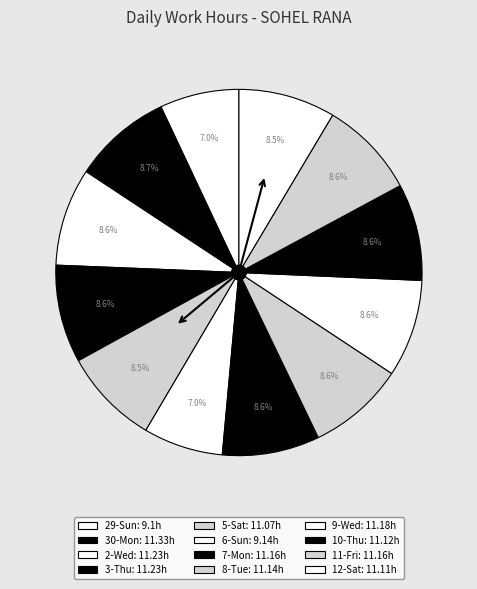

To the nearest percent, what is the average slice percentage?

8%